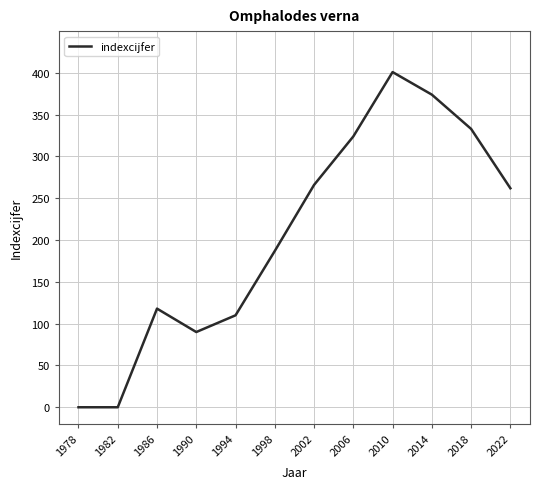

True or false: the data shows 90 at 1990.

True